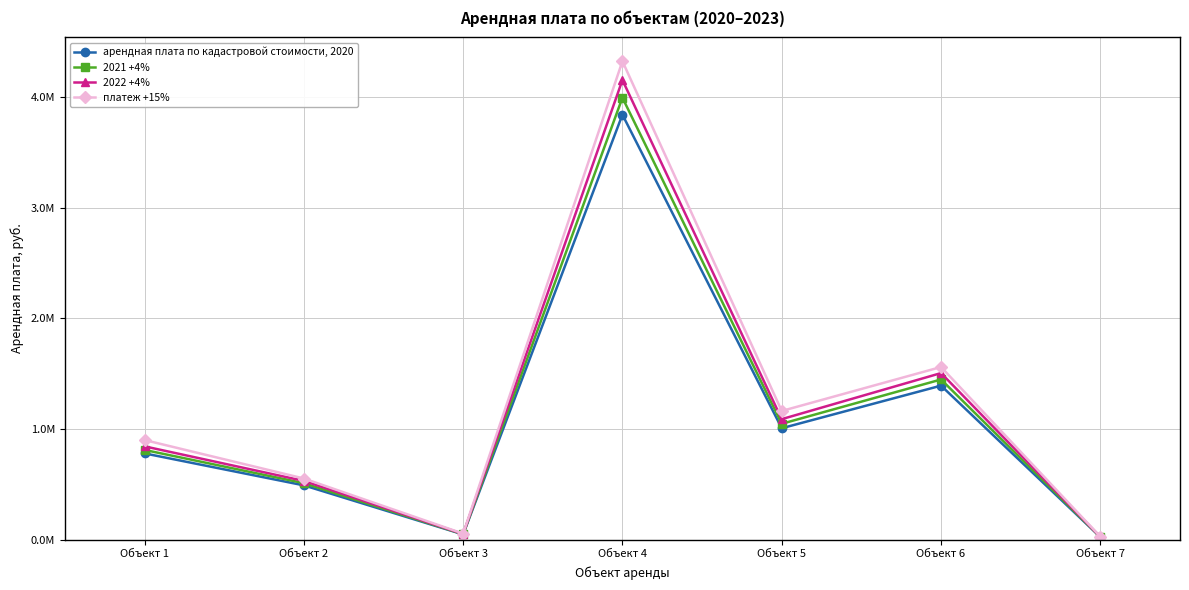

What are all the series names shown in the legend?

арендная плата по кадастровой стоимости, 2020, 2021 +4%, 2022 +4%, платеж +15%